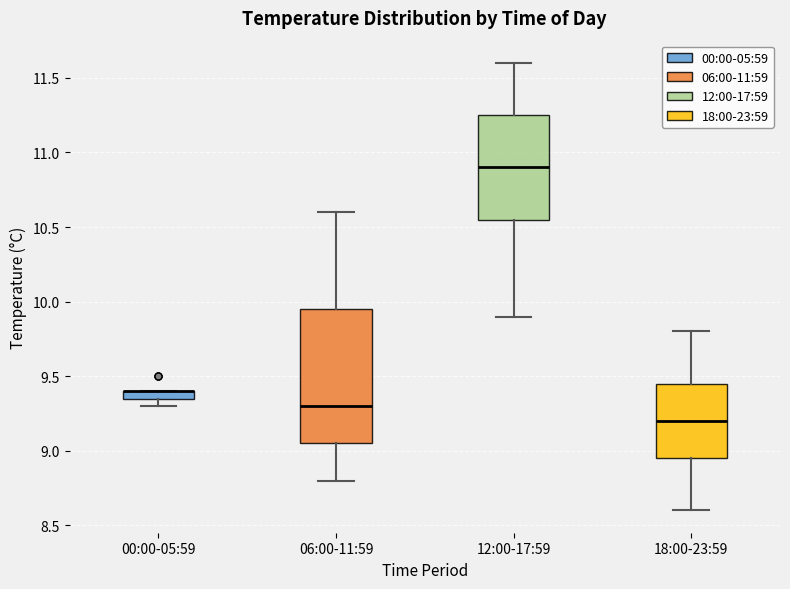

Where does the lower whisker of the box for 06:00-11:59 end on the y-axis? The values are not printed on the chart, so give them approximately, as read against the axis.

8.80